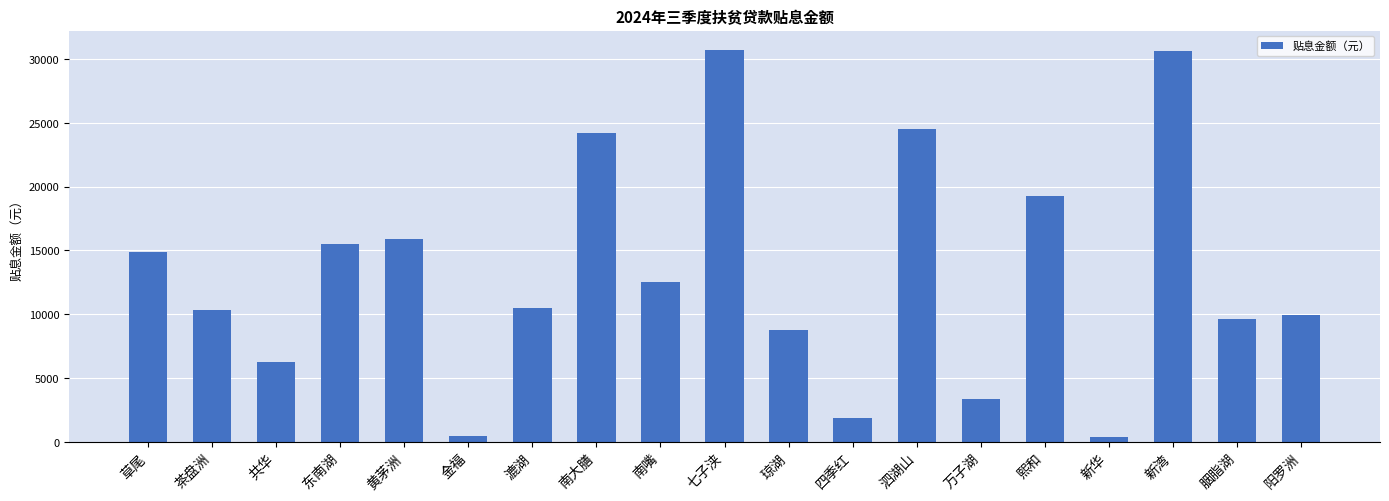

The chart shows a value of 14863.2 at 草尾. True or false?

True